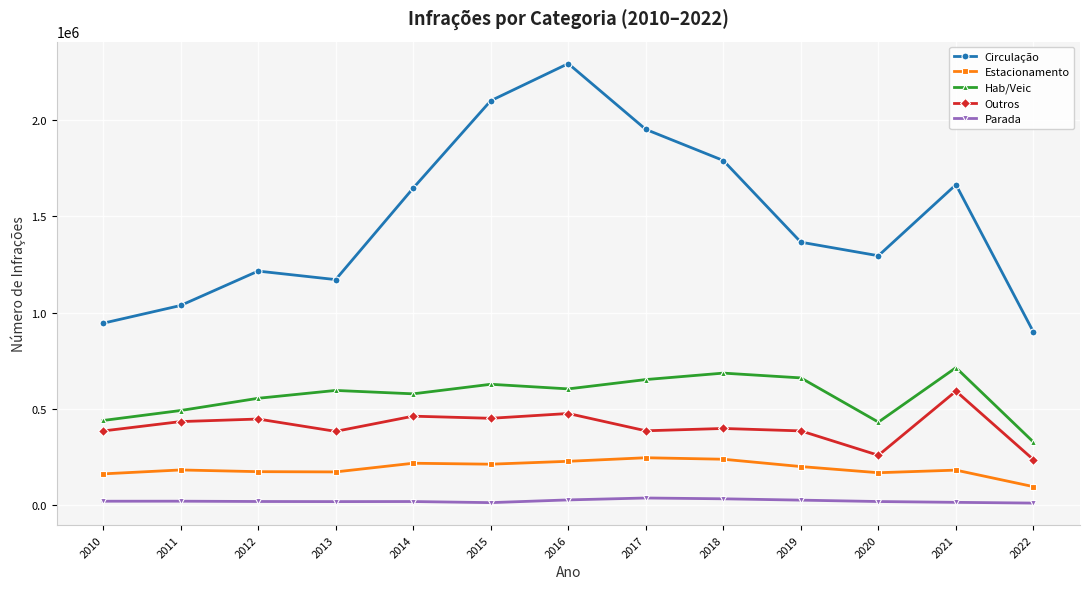

What is the total value across all series at 2016?

3632772